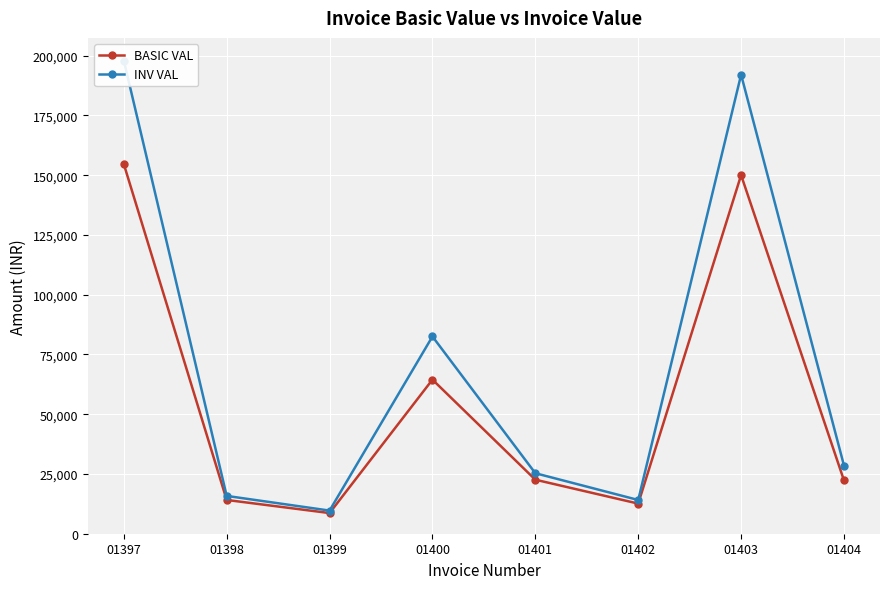

Does the chart display data point markers on the line(s)?

Yes